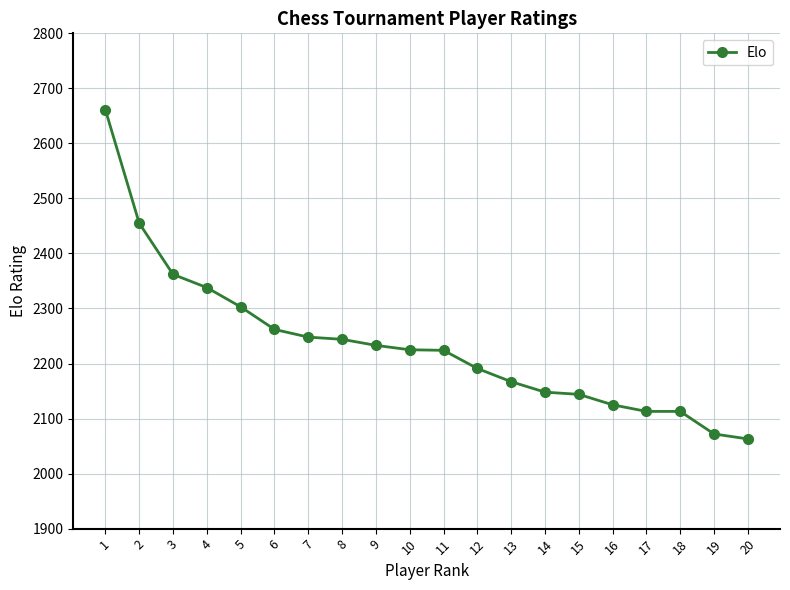

Which has a higher value, 1 or 6?

1